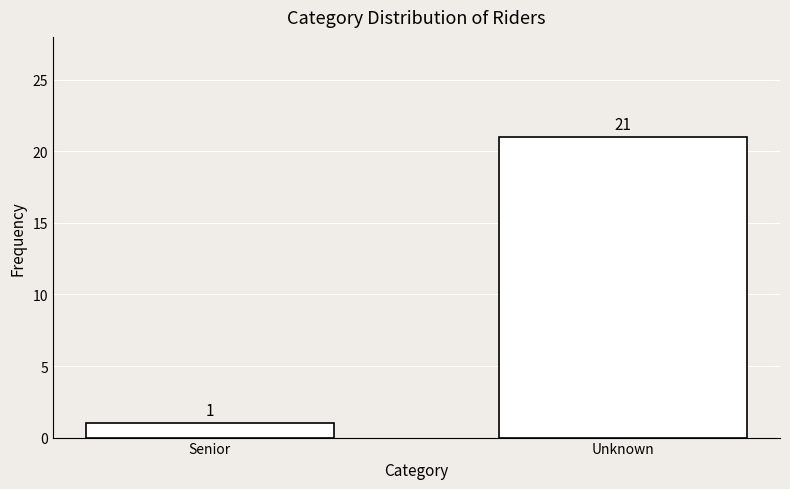

Reading right to left, list all the values displayed in this chart.

21	1